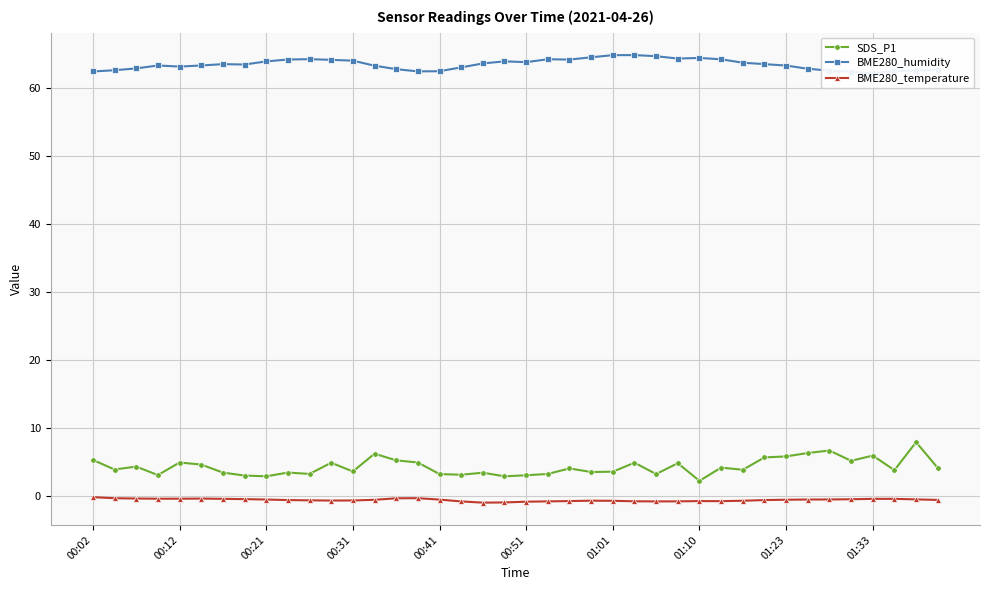

How many distinct data groups are displayed?

3